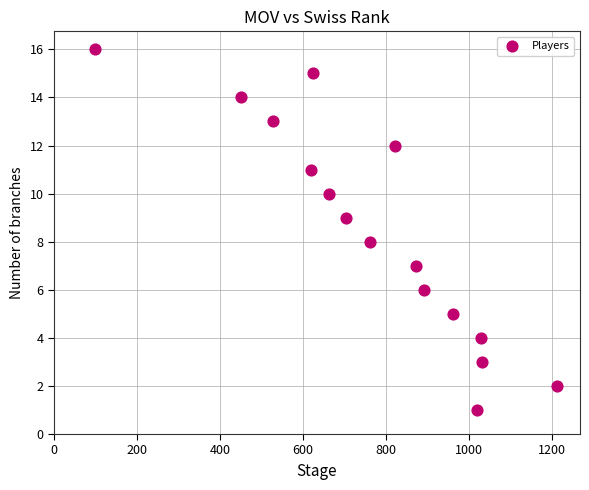

What is the range of X values (max minus min)?

1113